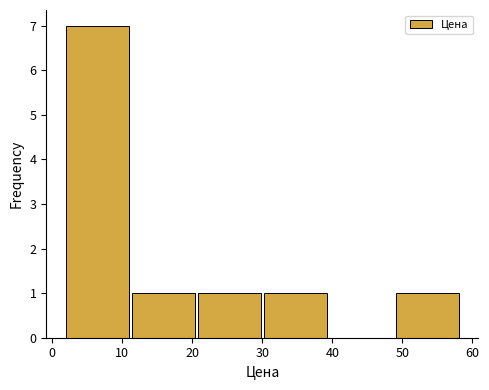

Reading left to right, transcribe this chart: for each bar, give the range it covers on the x-axis and its height. Neither the bar edges nor the heights are printed on the chart, so give them approximately, as read against the axes.

2 to 11: 7
11 to 21: 1
21 to 30: 1
30 to 39: 1
39 to 49: 0
49 to 58: 1